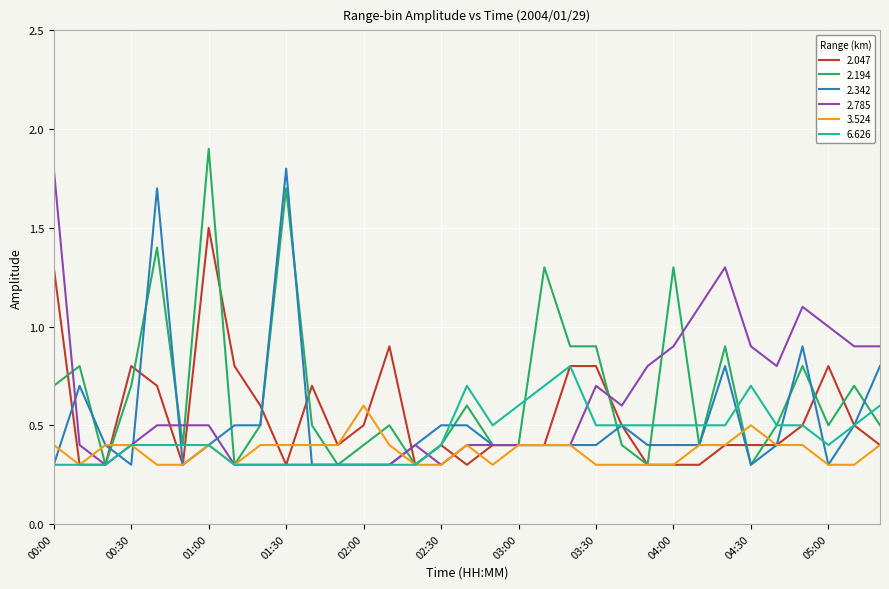

How many distinct data groups are displayed?

6